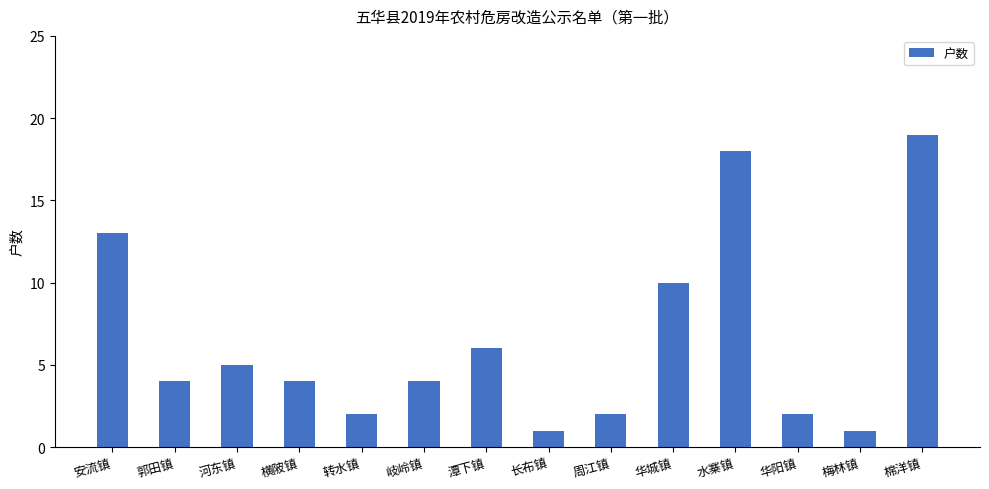

True or false: the data shows 4 at 横陂镇.

True